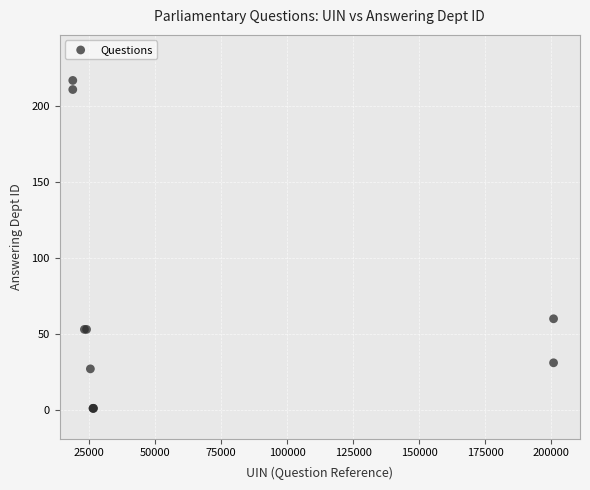

What Y value in the scatter plot is closest to 109?

60